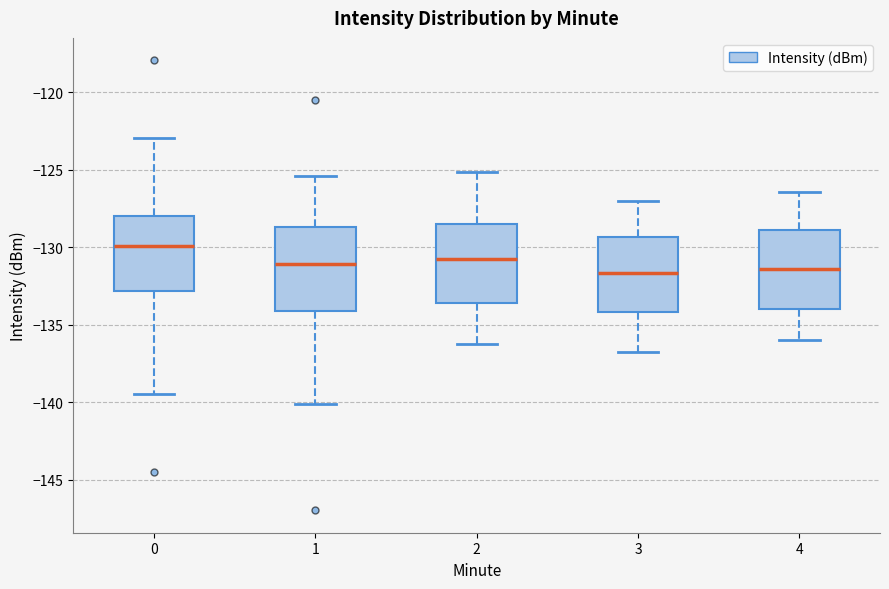

Reading left to right, read every box against the y-axis: the position of its median line, the range the box covers, and the ends of its whiskers. The values are not printed on the chart, so give them approximately, as read against the axis.

0: median -130.0, box -133.0 to -128.0, whiskers -139.5 to -123.0
1: median -131.0, box -134.0 to -128.5, whiskers -140.0 to -125.5
2: median -131.0, box -133.5 to -128.5, whiskers -136.0 to -125.0
3: median -131.5, box -134.0 to -129.5, whiskers -137.0 to -127.0
4: median -131.5, box -134.0 to -129.0, whiskers -136.0 to -126.5